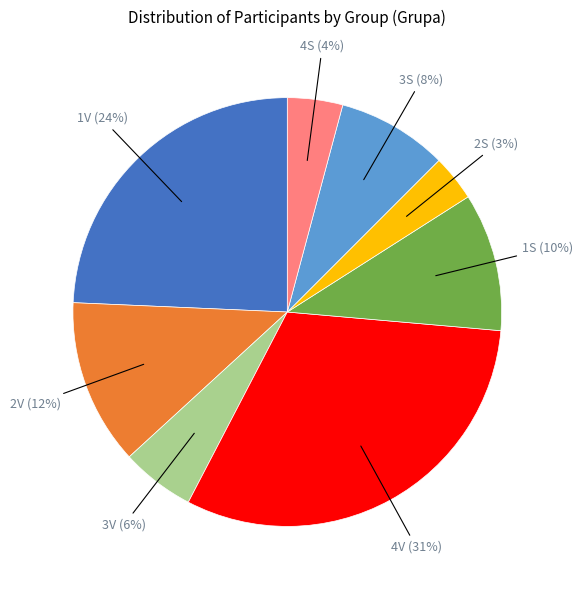

To the nearest percent, what is the average slice percentage?

12%